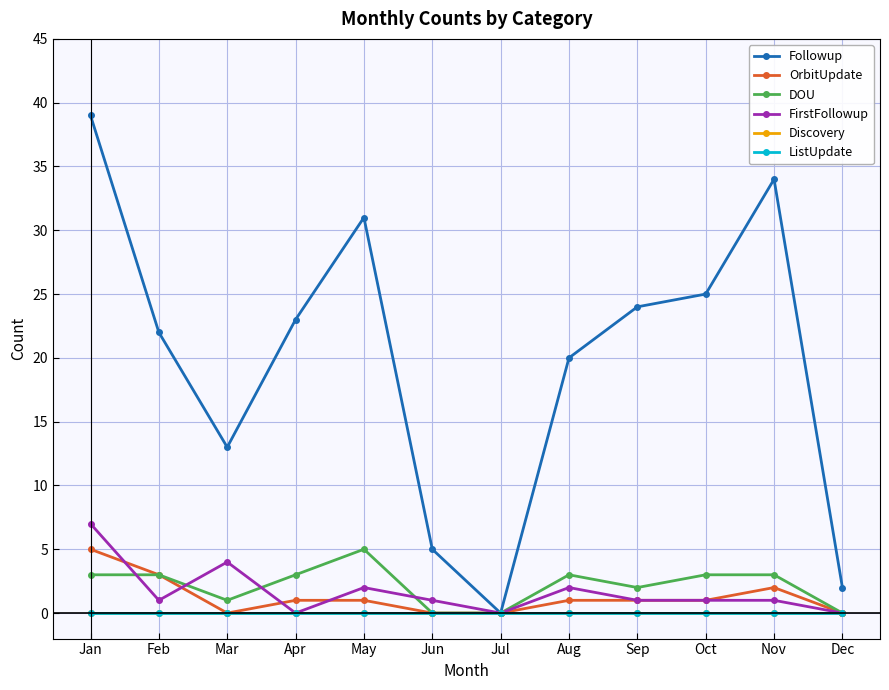

At May, list the series in order from smallest to largest.

Discovery, ListUpdate, OrbitUpdate, FirstFollowup, DOU, Followup